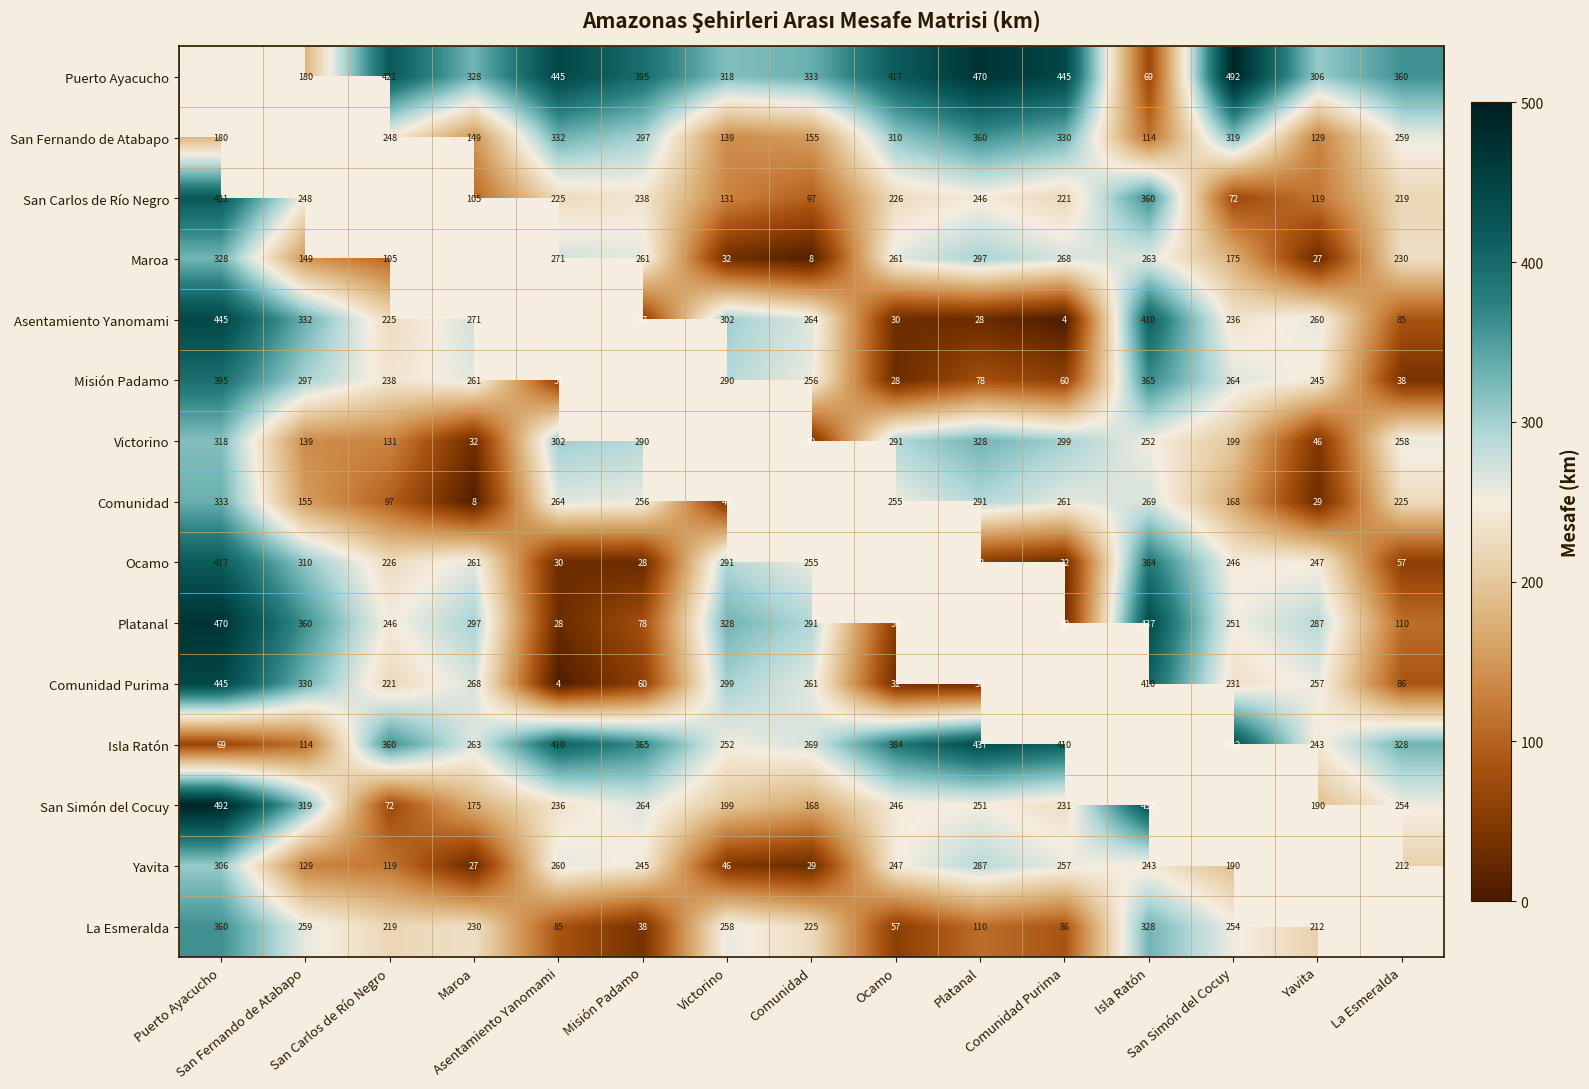

How many data points in La Esmeralda are above 225?

6